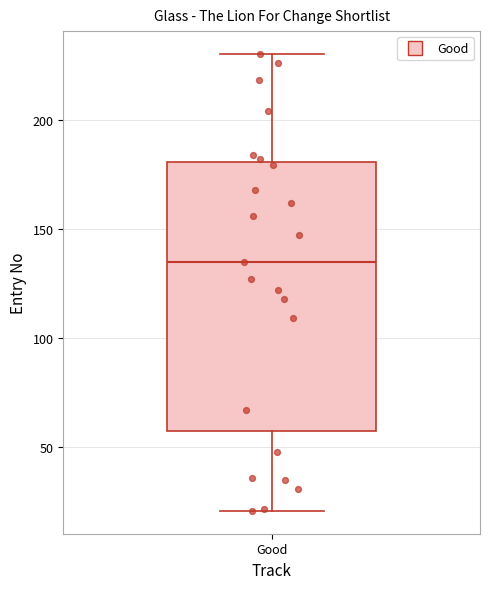

Read this box plot against the y-axis: the position of the median line, the range covered by the box, and the ends of both whiskers. The values are not printed on the chart, so give them approximately, as read against the axis.

median 135, box 60 to 180, whiskers 20 to 230